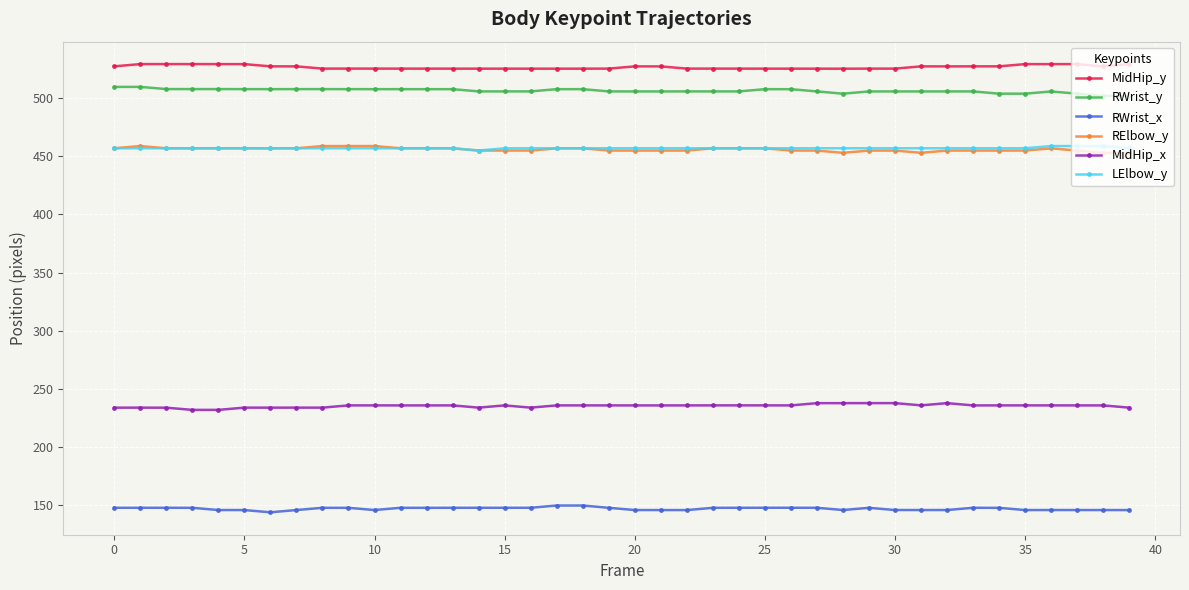

True or false: RWrist_x and RWrist_y intersect in this chart.

False